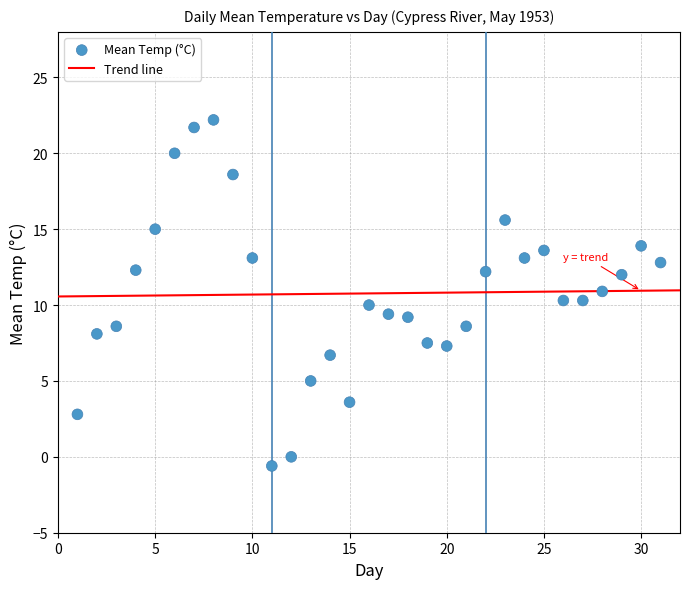

What is the range of Y values (max minus min)?

22.8